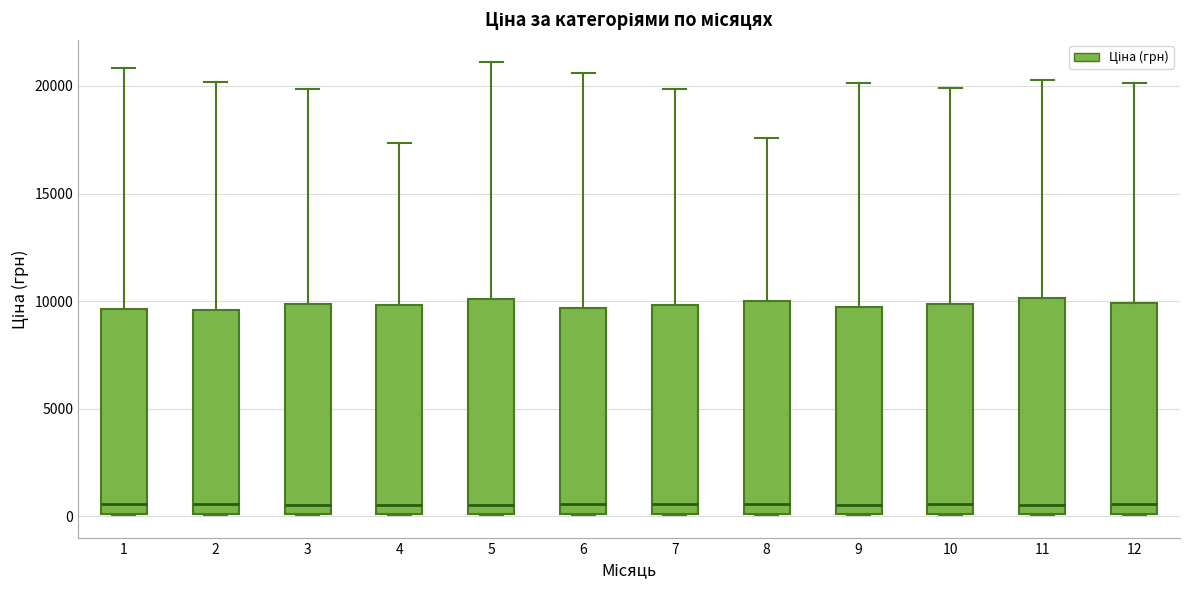

Where is the lower edge of the box at x = 4 on the y-axis? The values are not printed on the chart, so give them approximately, as read against the axis.

0